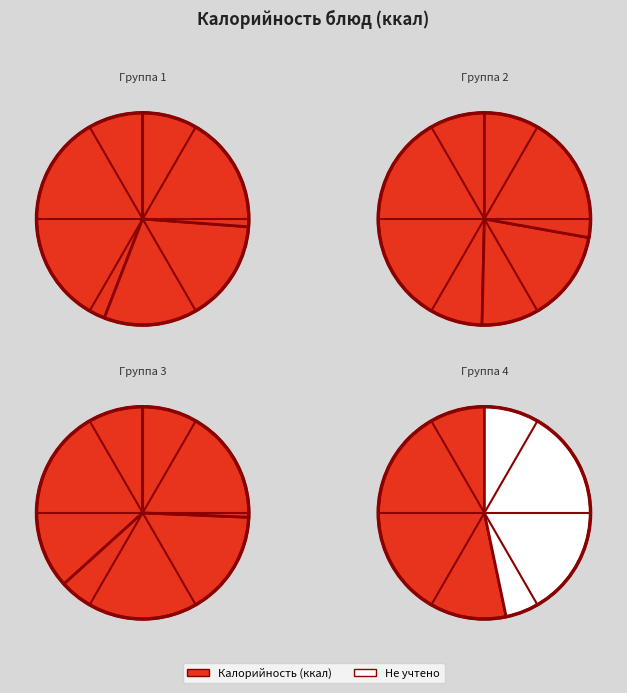

Is there a majority slice in this chart?

No